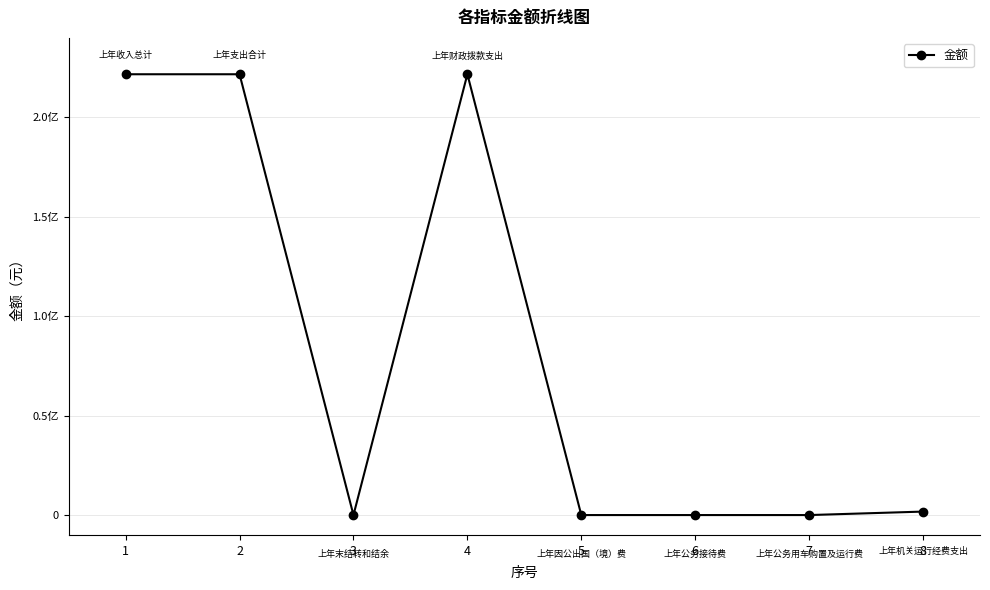

Which category has the highest value across all series?

1